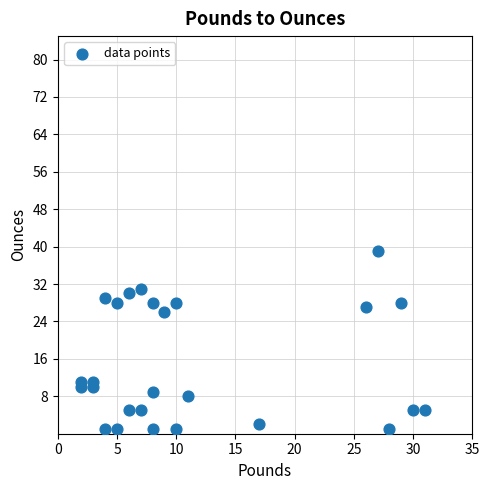

What is the range of Y values (max minus min)?

38